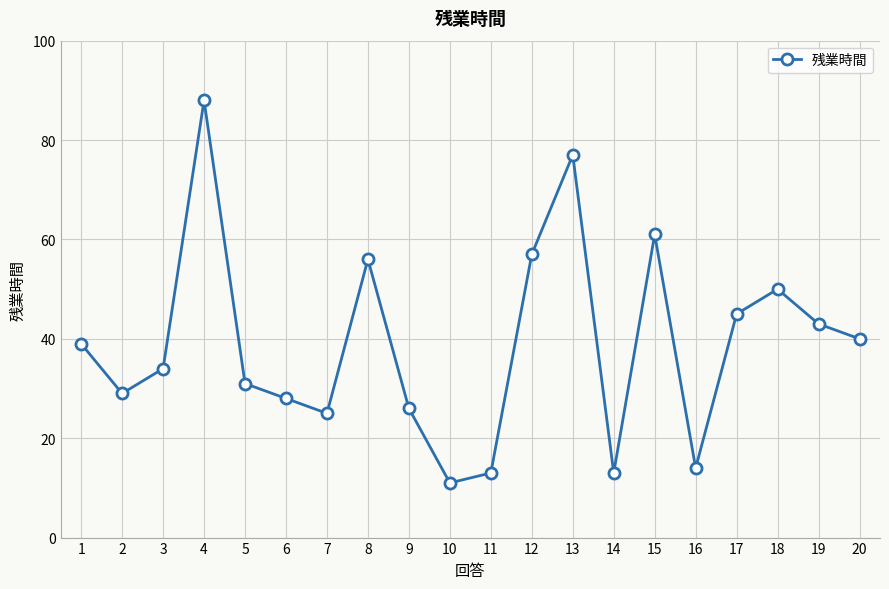

At which category does the data reach its first local peak?

4